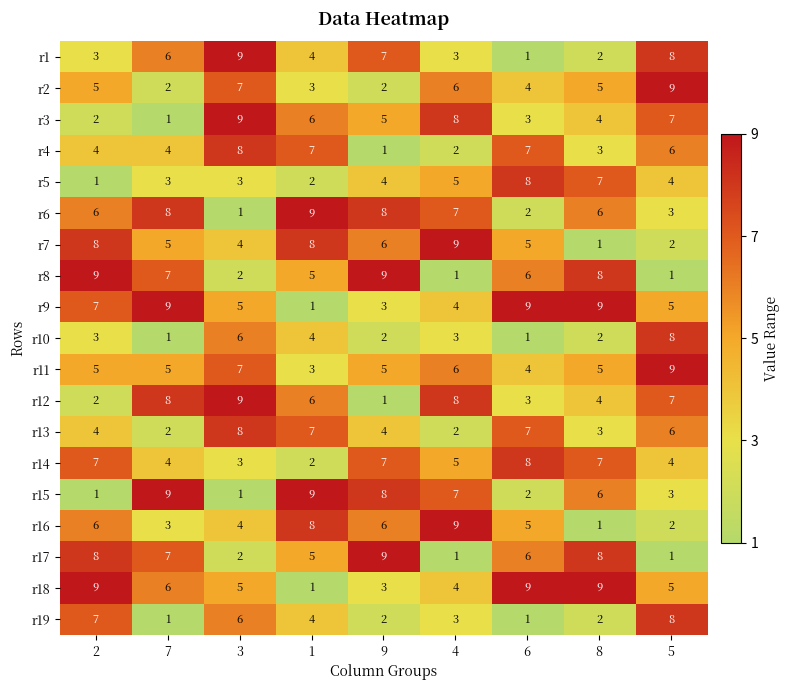

What is the greatest value displayed?

9